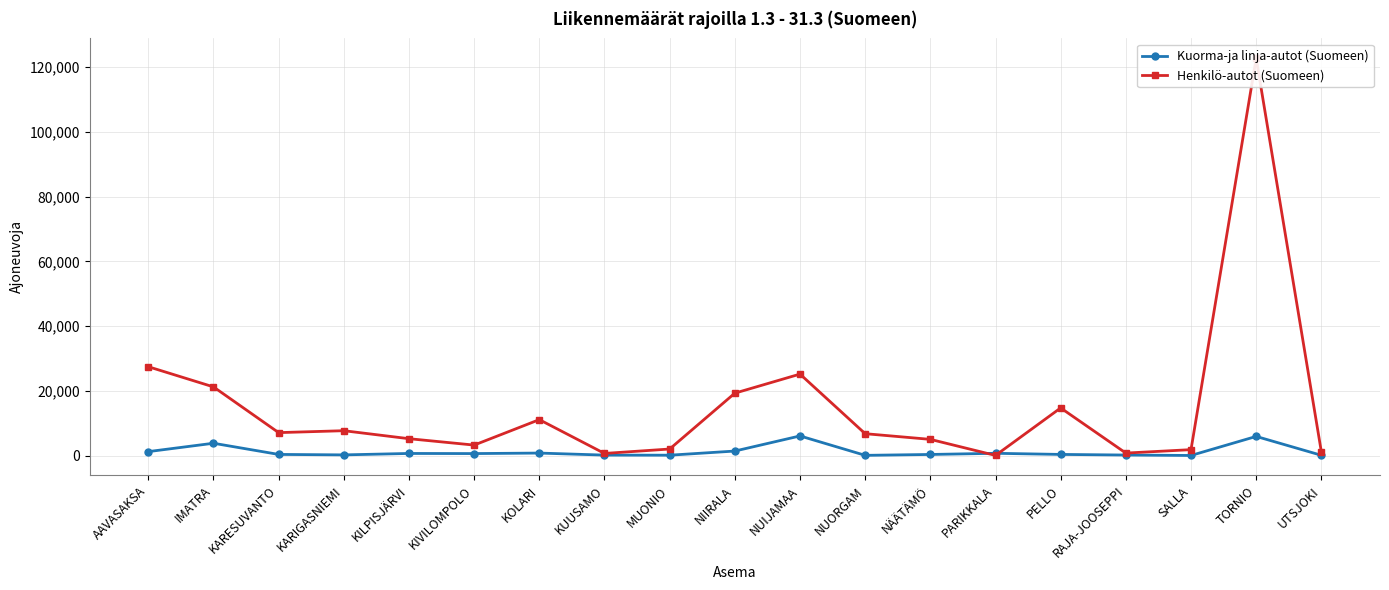

At which label does Henkilö-autot (Suomeen) first exceed 6771?

AAVASAKSA